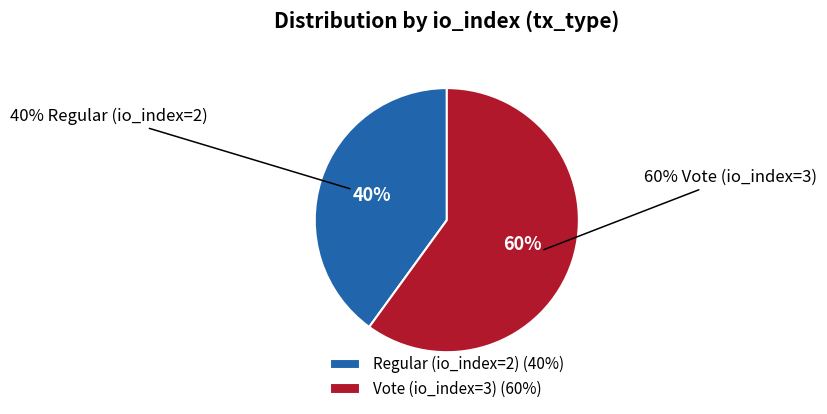

The Vote (io_index=3) slice represents 74% of the pie. True or false?

False